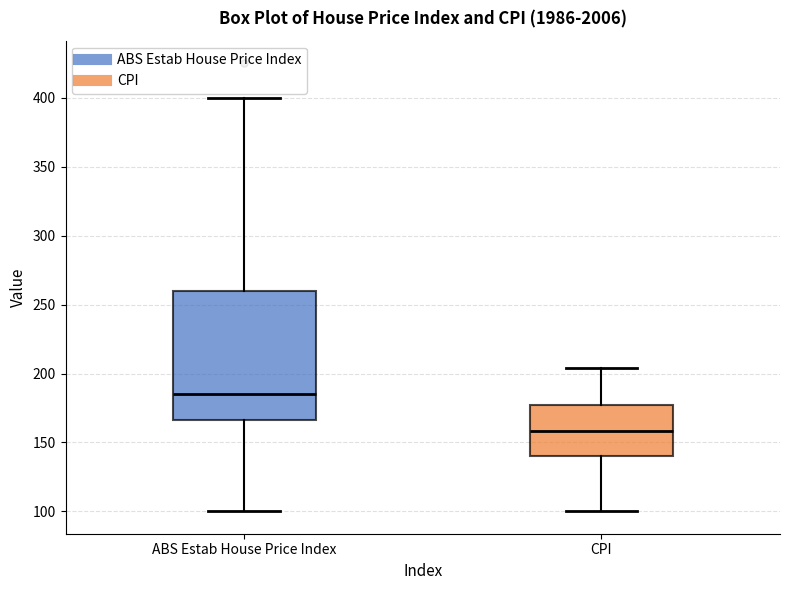

Where is the lower edge of the box for CPI on the y-axis? The values are not printed on the chart, so give them approximately, as read against the axis.

140